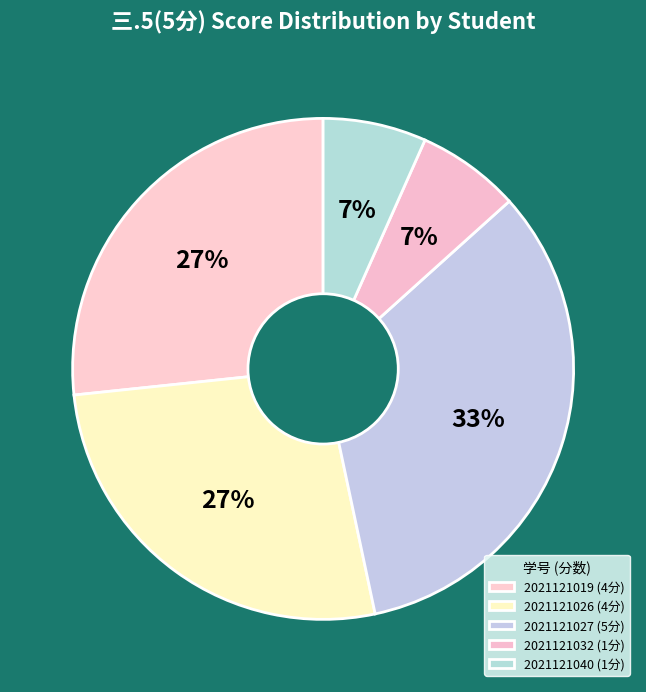

How many slices are in this pie chart?

5